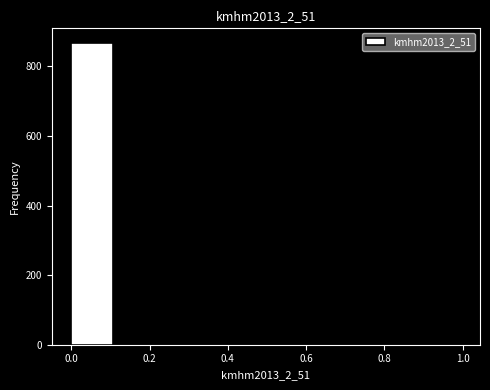

Reading left to right, list every bar in this chart as the range it spans on the x-axis followed by its height. Neither the bar edges nor the heights are printed on the chart, so give them approximately, as read against the axes.

0.00 to 0.12: 860
0.12 to 0.22: 0
0.22 to 0.34: 0
0.34 to 0.44: 0
0.44 to 0.56: 0
0.56 to 0.66: 0
0.66 to 0.78: 0
0.78 to 0.88: 0
0.88 to 1.00: under 20